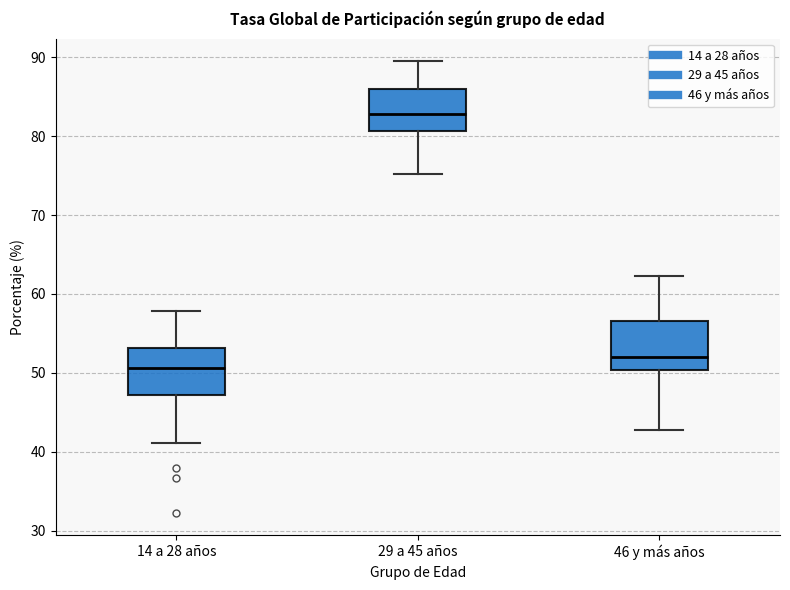

Where is the lower edge of the box for 46 y más años on the y-axis? The values are not printed on the chart, so give them approximately, as read against the axis.

50